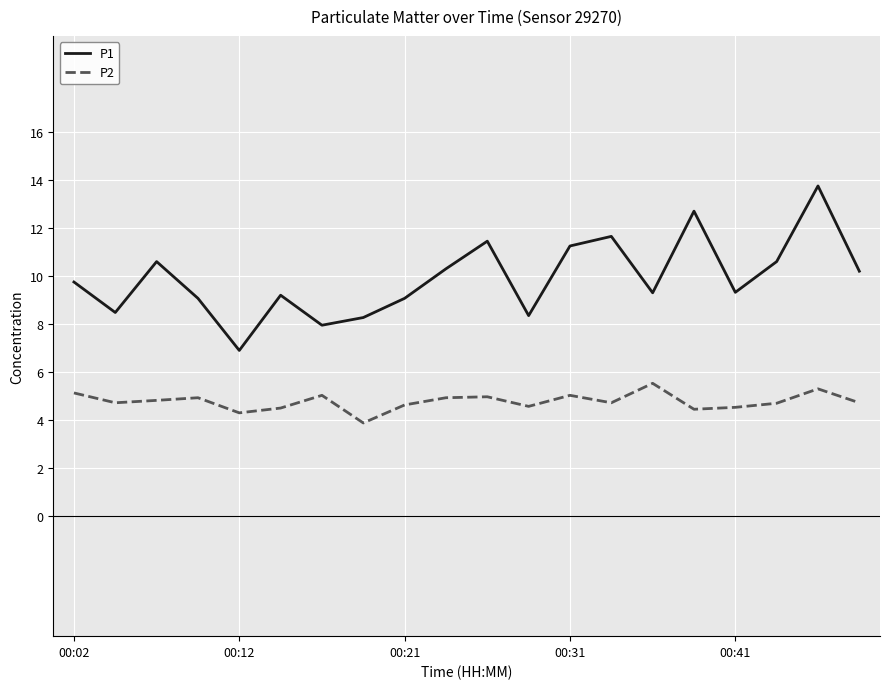

Rank the series by their maximum value, from highest to lowest.

P1, P2